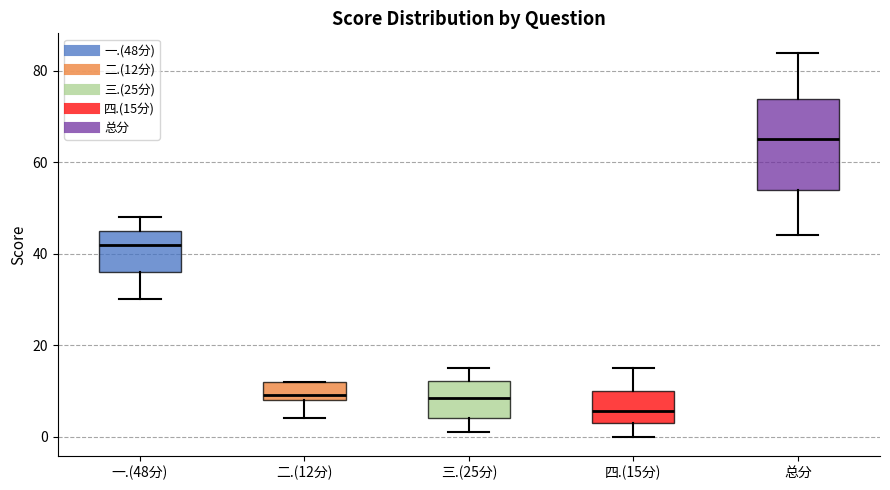

Reading left to right, transcribe this box plot: for each box, give where its median line is, the range the box spans, and where its two whiskers end, as read against the y-axis. The values are not printed on the chart, so give them approximately, as read against the axis.

一.(48分): median 42, box 36 to 46, whiskers 30 to 48
二.(12分): median 10, box 8 to 12, whiskers 4 to 12
三.(25分): median 8, box 4 to 12, whiskers 2 to 16
四.(15分): median 6, box 4 to 10, whiskers 0 to 16
总分: median 66, box 54 to 74, whiskers 44 to 84